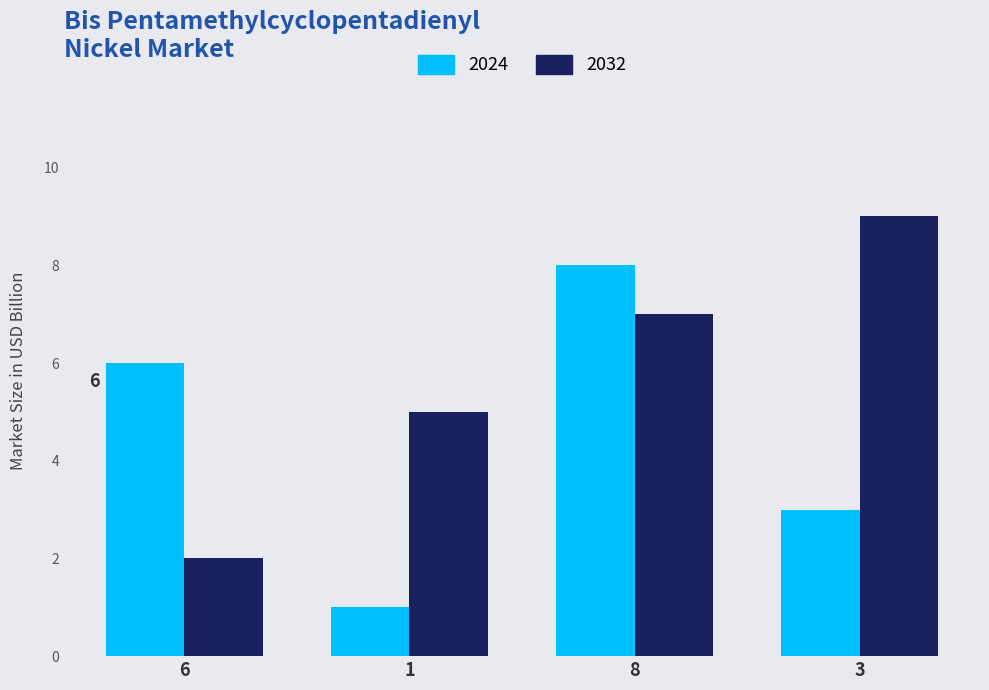

What is the spread (max minus min) of values at 8?

1